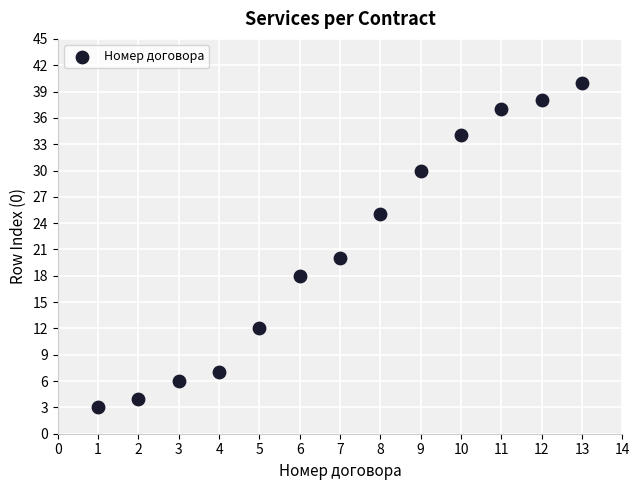

What Y value in the scatter plot is closest to 21?

20